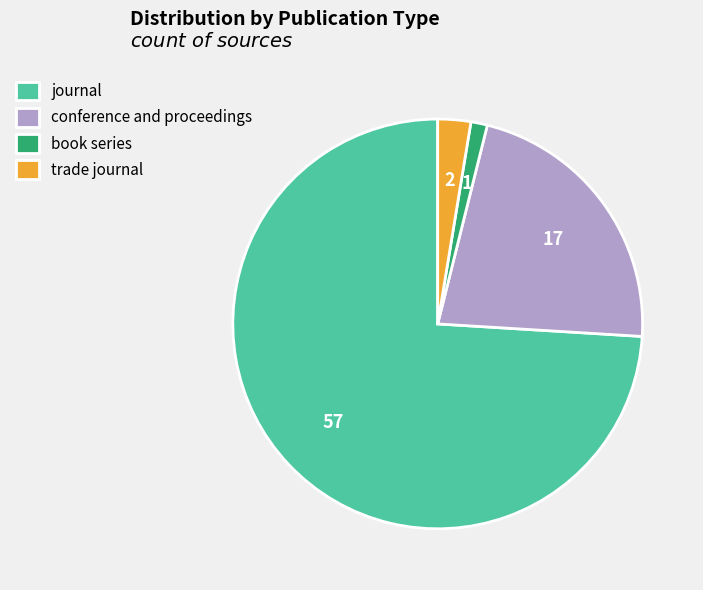

Approximately how many times larger is the value at trade journal compared to book series?

2.0